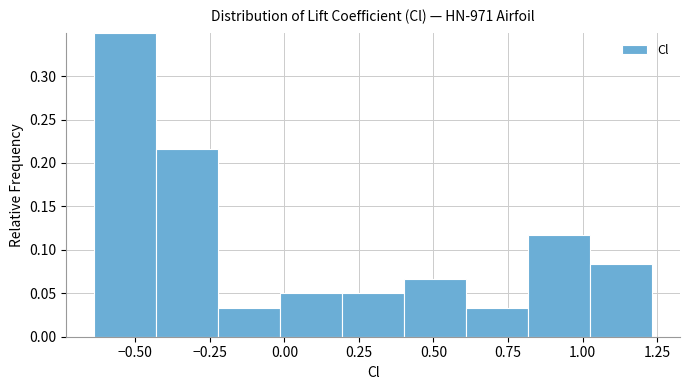

Which range on the x-axis has the tallest bar?

-0.65 to -0.45